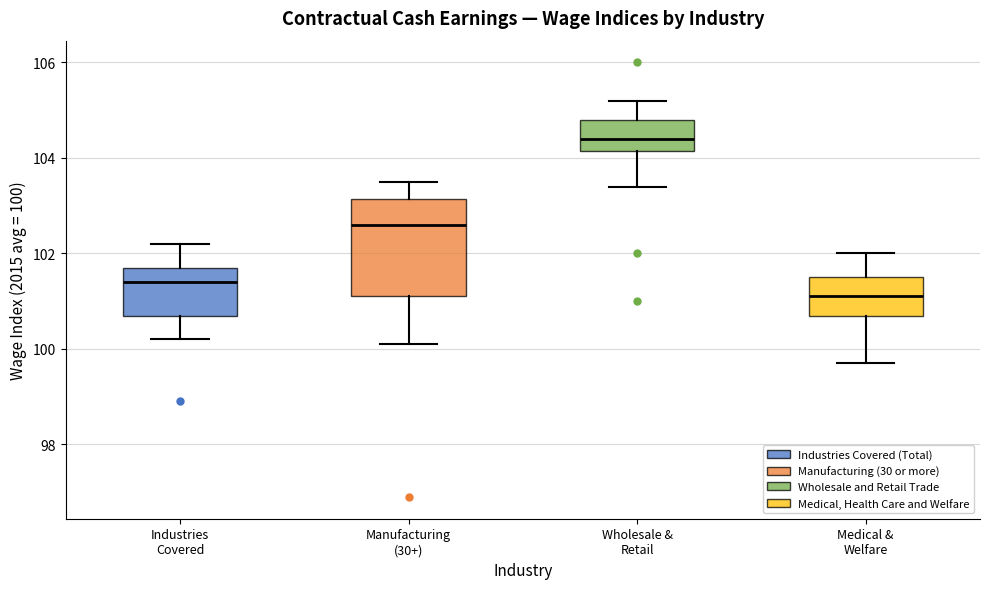

Reading left to right, transcribe this box plot: for each box, give where its median line is, the range the box spans, and where its two whiskers end, as read against the y-axis. The values are not printed on the chart, so give them approximately, as read against the axis.

Industries Covered: median 101.4, box 100.8 to 101.8, whiskers 100.2 to 102.2
Manufacturing (30+): median 102.6, box 101.2 to 103.2, whiskers 100.2 to 103.6
Wholesale & Retail: median 104.4, box 104.2 to 104.8, whiskers 103.4 to 105.2
Medical & Welfare: median 101.2, box 100.8 to 101.6, whiskers 99.8 to 102.0